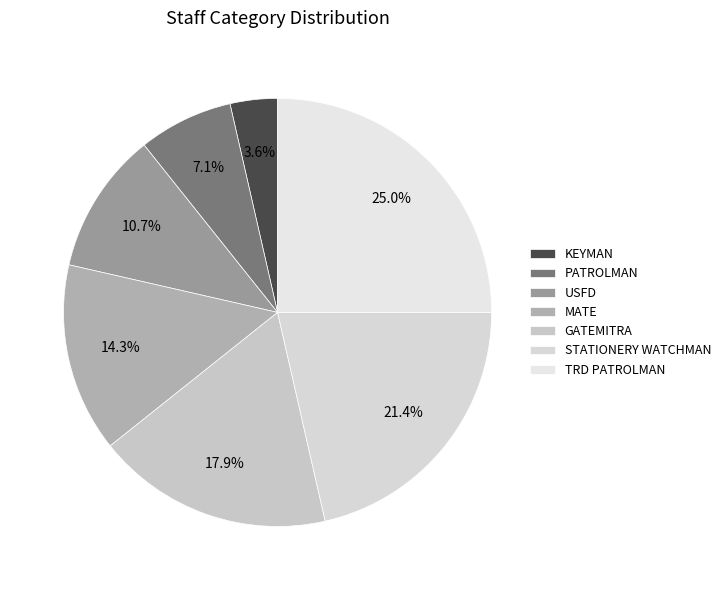

How many slices are in this pie chart?

7